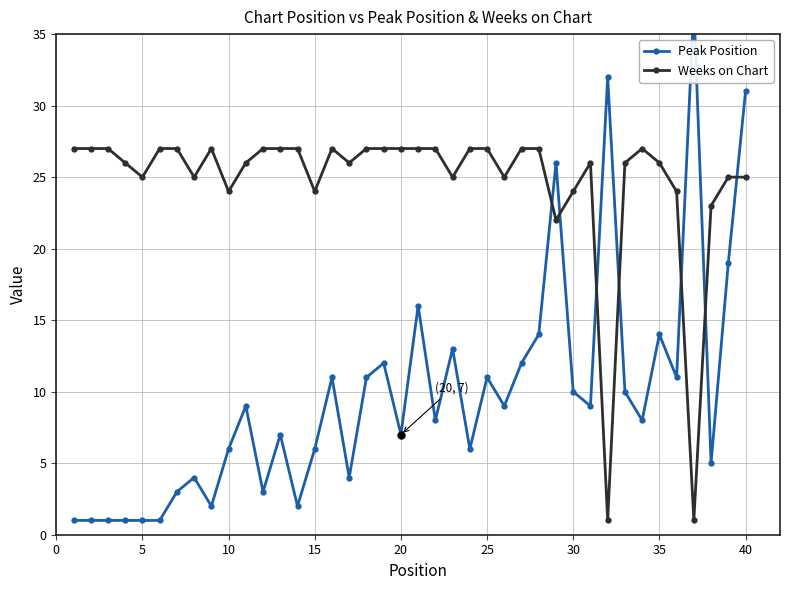

Which series has the widest spread of values?

Peak Position